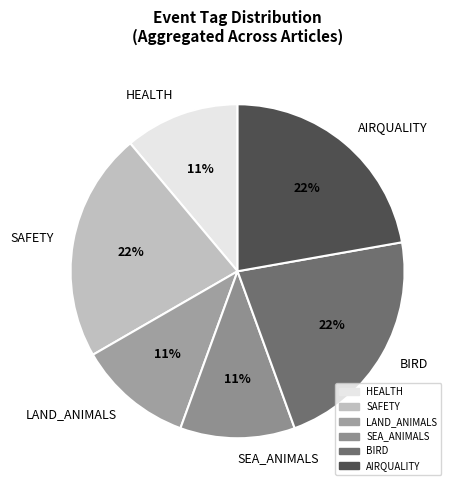

How many slices are in this pie chart?

6